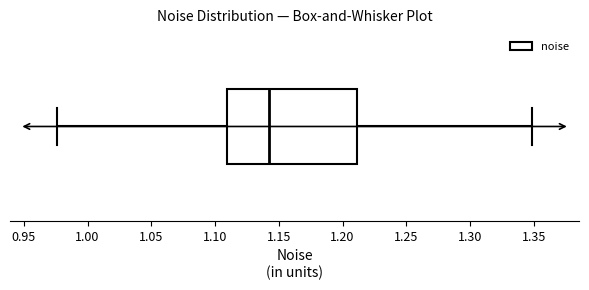

Where does the left whisker of the box end on the x-axis? The values are not printed on the chart, so give them approximately, as read against the axis.

0.975